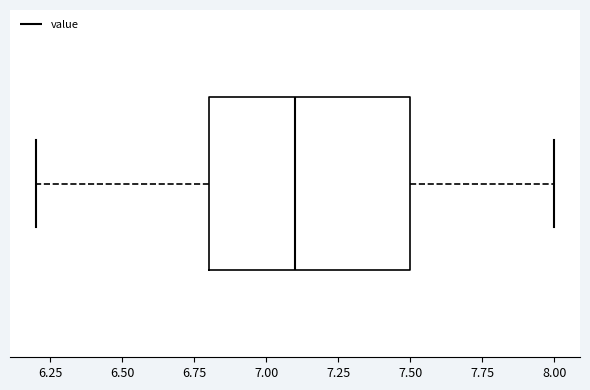

Transcribe this box plot: give where the median line is, the range the box spans, and where the two whiskers end, as read against the x-axis. The values are not printed on the chart, so give them approximately, as read against the axis.

median 7.1, box 6.8 to 7.5, whiskers 6.2 to 8.0